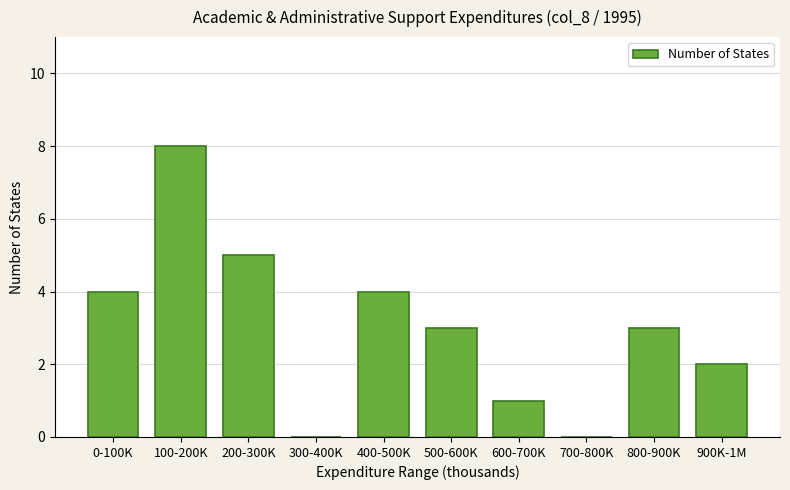

Reading right to left, transcribe all the data shown in this chart.

900K-1M=2	800-900K=3	700-800K=0	600-700K=1	500-600K=3	400-500K=4	300-400K=0	200-300K=5	100-200K=8	0-100K=4